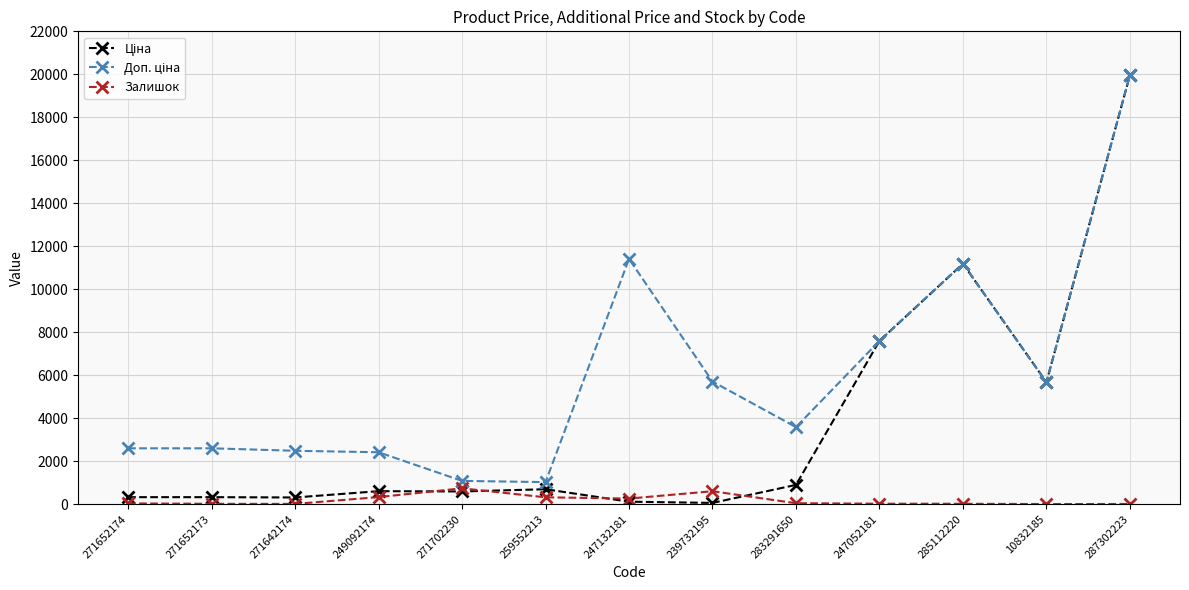

At which category is the sum across all series the highest?

287302223